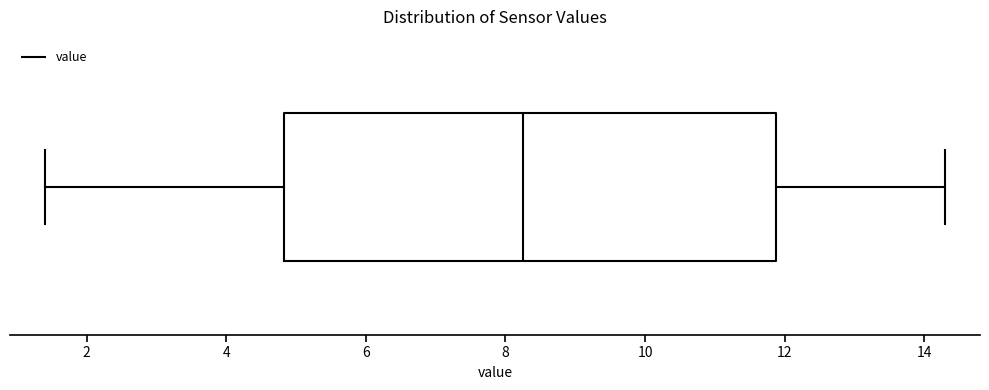

Where is the left edge of the box on the x-axis? The values are not printed on the chart, so give them approximately, as read against the axis.

4.8